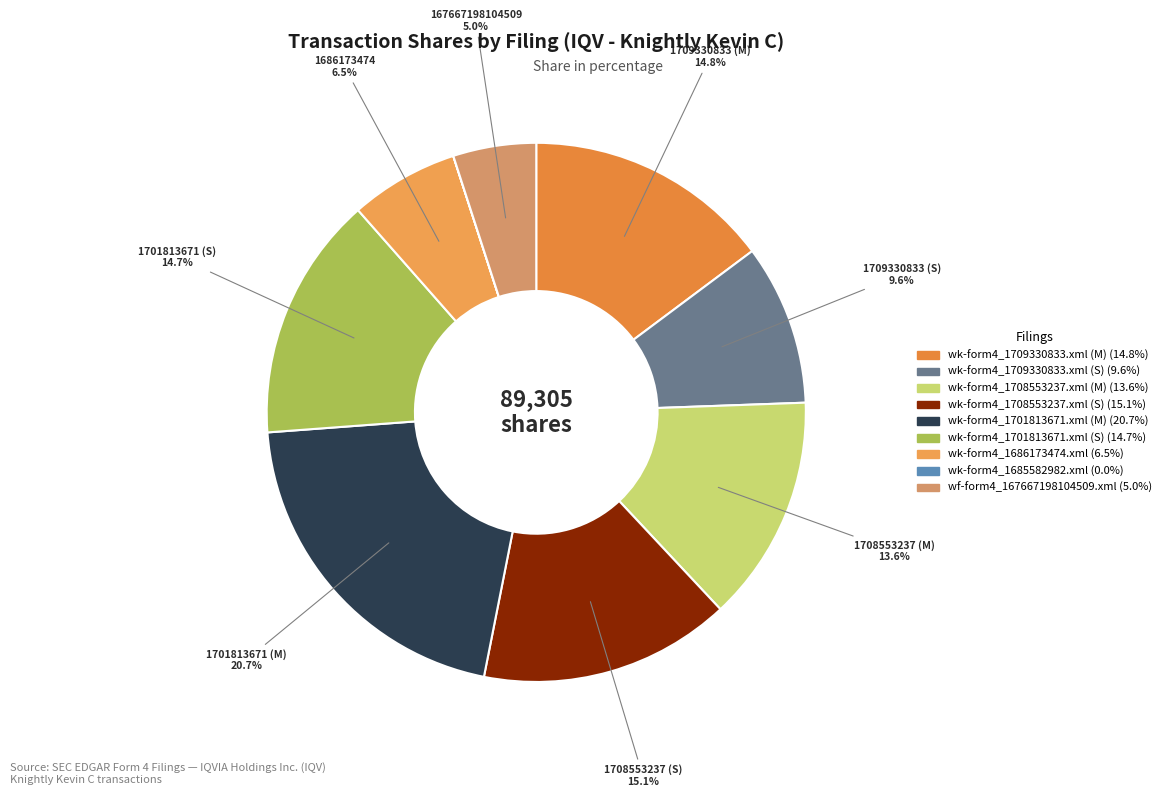

Is wk-form4_1709330833.xml (S) the majority of the pie?

No